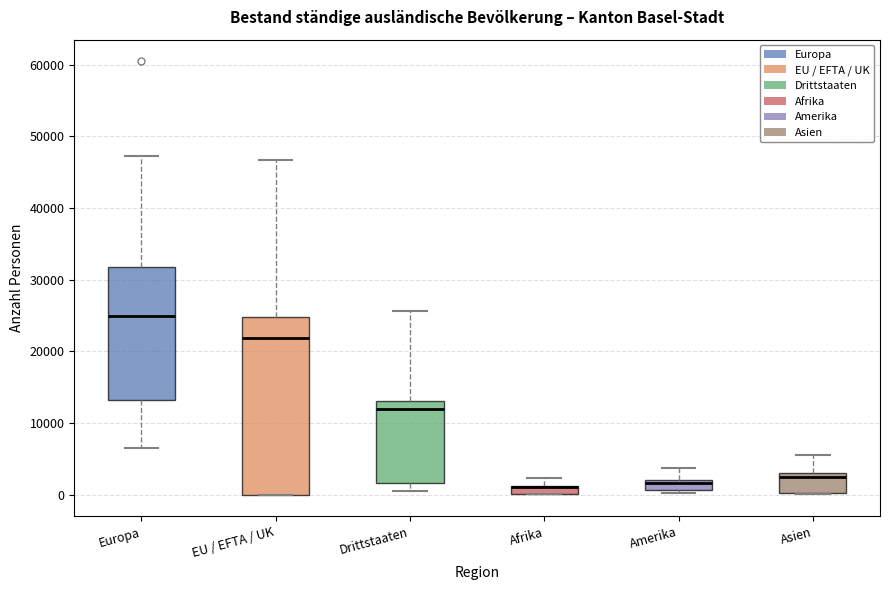

Which box is the tallest, from its lower edge to its upper edge?

EU / EFTA / UK